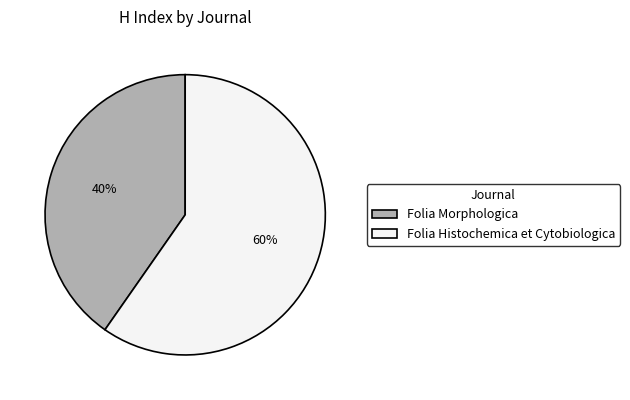

The Folia Histochemica et Cytobiologica slice represents 60% of the pie. True or false?

True